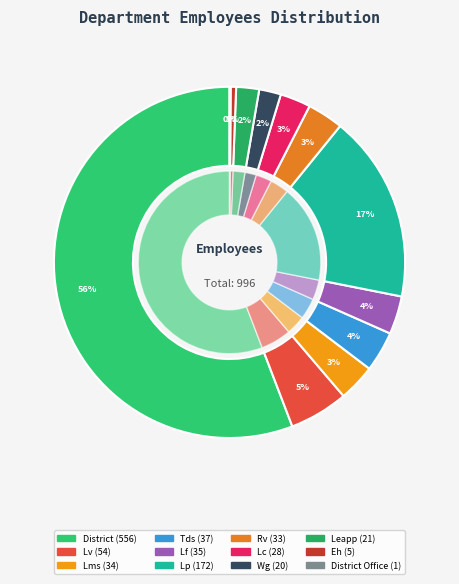

Which slice represents more than half of the pie?

District